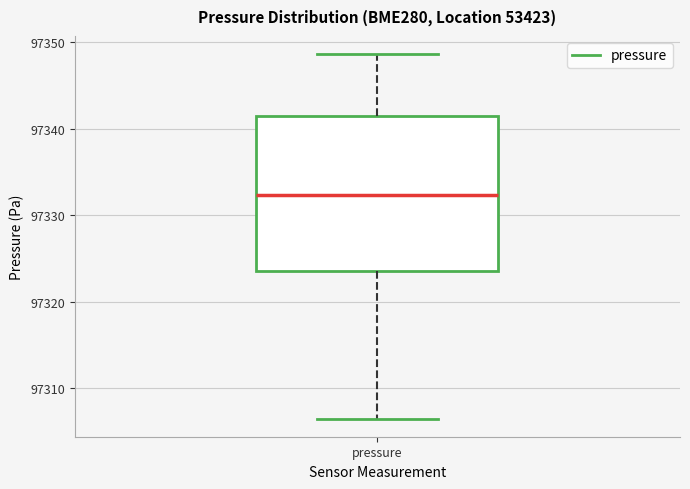

Transcribe this box plot: give where the median line is, the range the box spans, and where the two whiskers end, as read against the y-axis. The values are not printed on the chart, so give them approximately, as read against the axis.

median 97332, box 97324 to 97342, whiskers 97307 to 97349